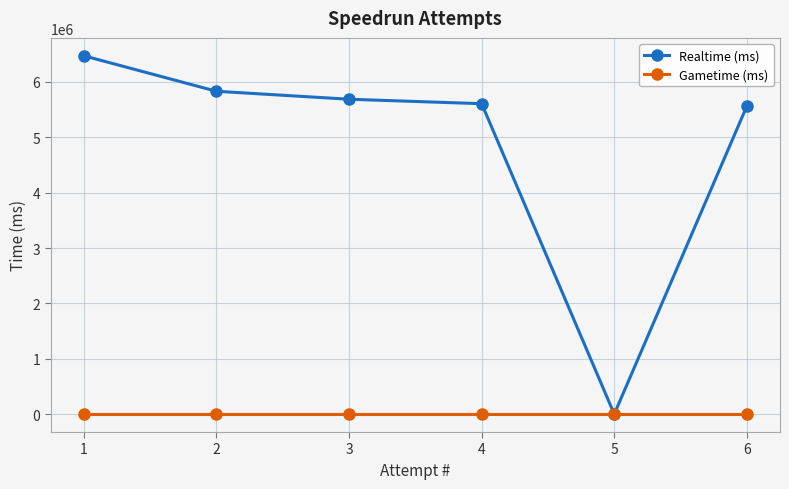

Which series has the largest total across all categories?

Realtime (ms)